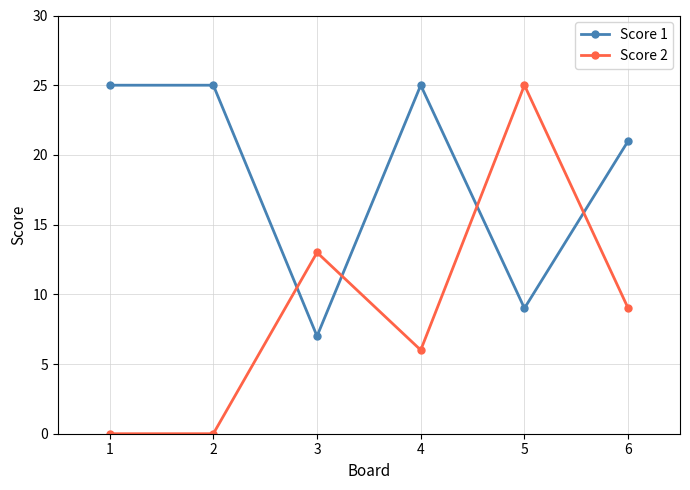

What is the sum of the Score 1 values at 1 and 6?

46